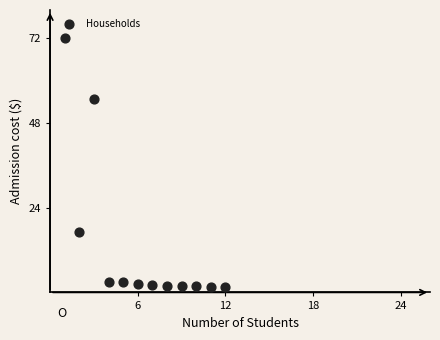

What is the average Y value?

13.6